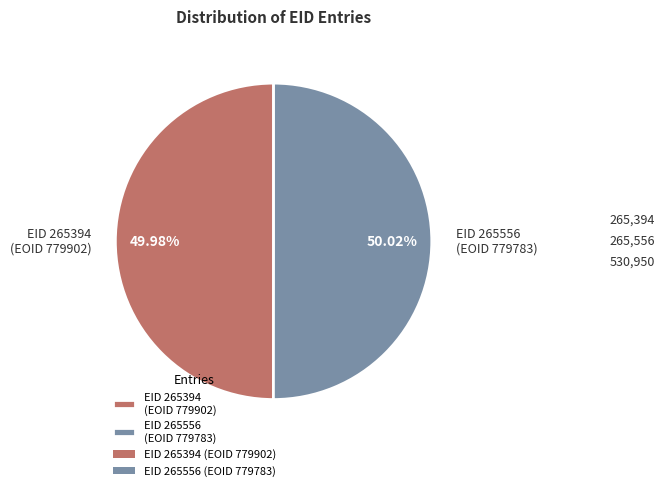

Approximately how many times larger is the value at EID 265394 (EOID 779902) compared to EID 265556 (EOID 779783)?

1.0